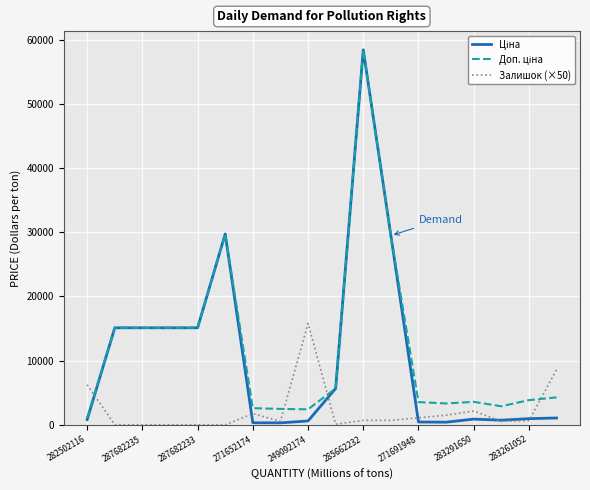

What is the greatest value displayed?

58426.5